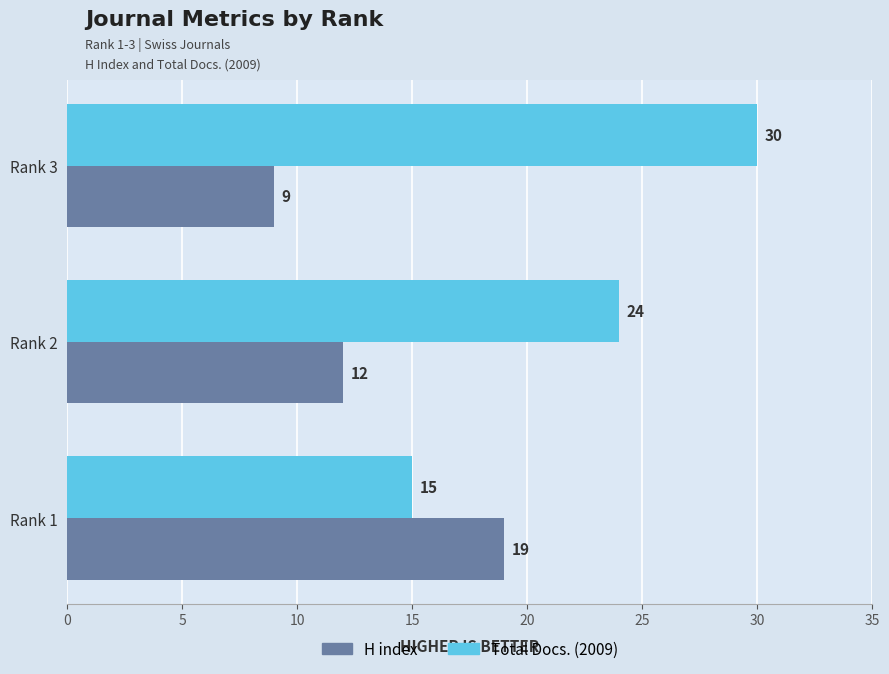

Is it true that H index equals 12 at Rank 2?

True